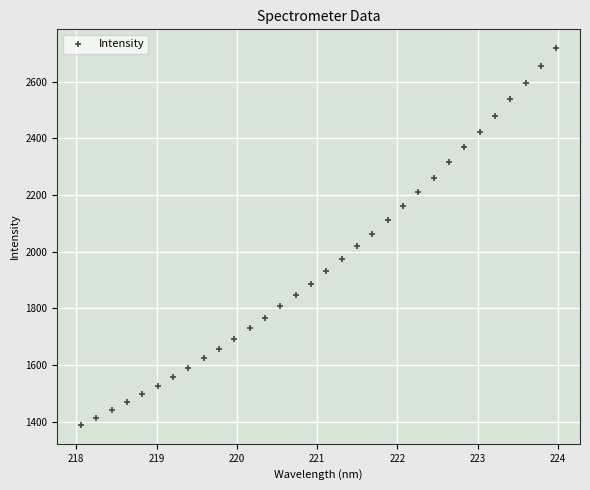

What is the range of Y values (max minus min)?

1329.9